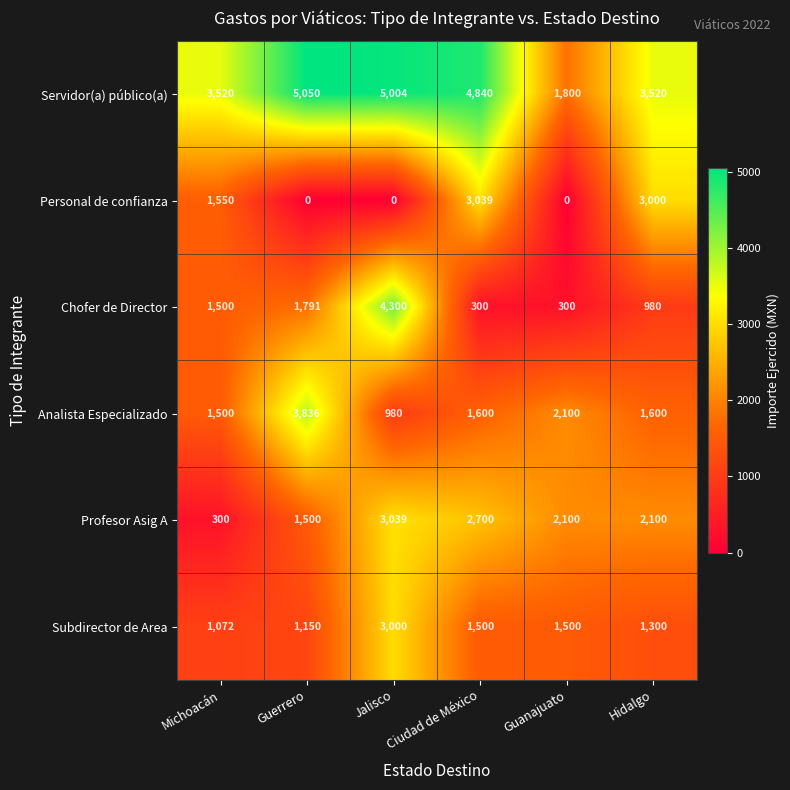

The value of Profesor Asig A at Hidalgo is 3085. True or false?

False